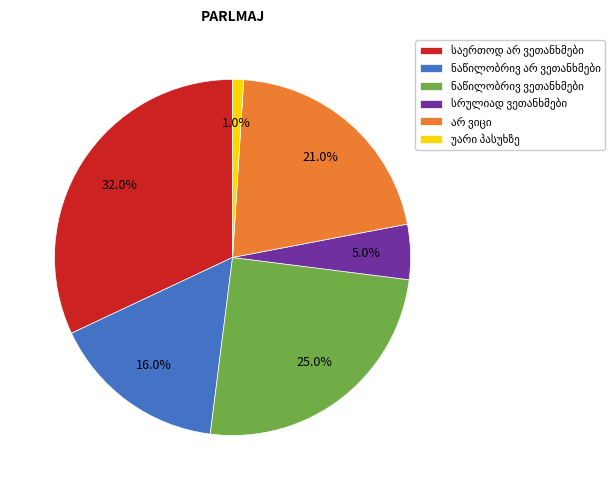

Does any single category account for the majority?

No